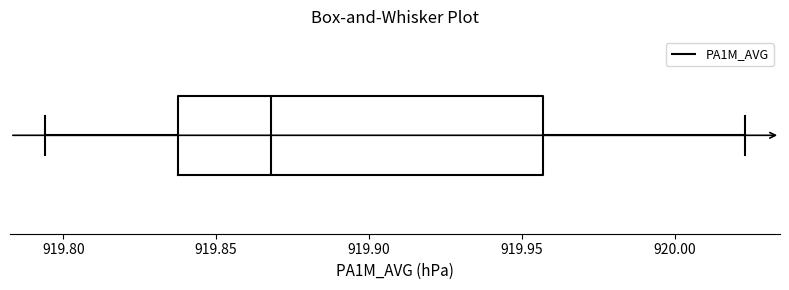

Where does the median line of the box sit on the x-axis? The values are not printed on the chart, so give them approximately, as read against the axis.

919.870